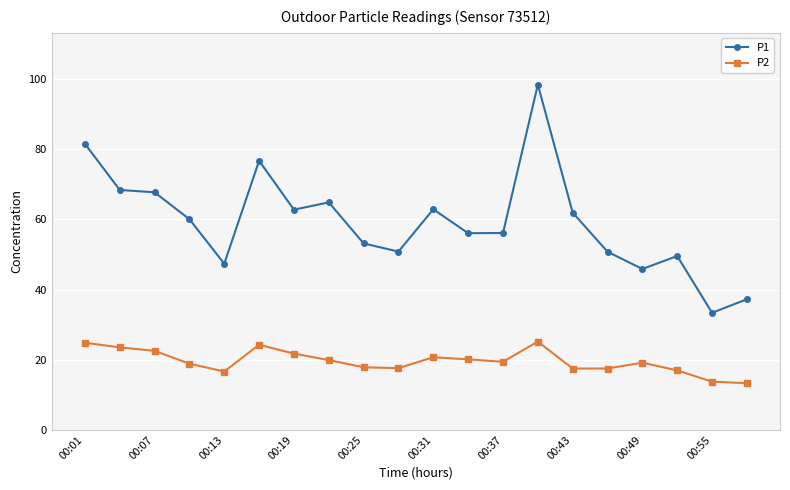

List the series in order of their overall mean, lowest first.

P2, P1